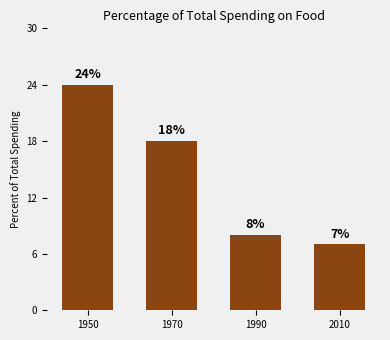

Between 1970 and 1990, which is larger?

1970